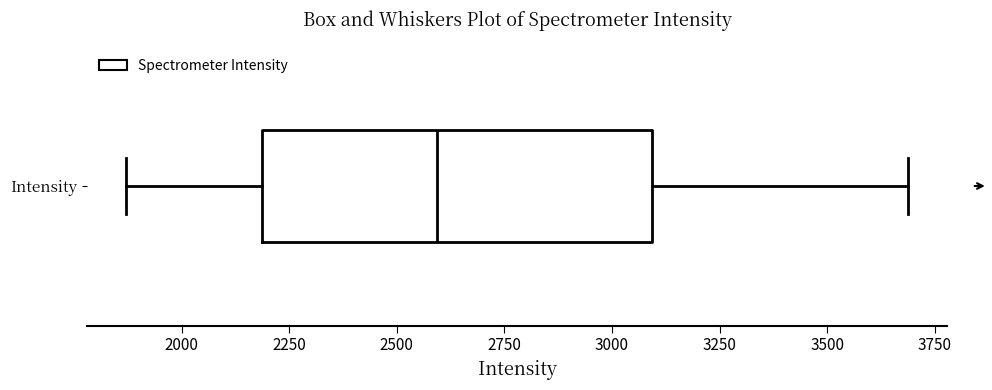

Transcribe this box plot: give where the median line is, the range the box spans, and where the two whiskers end, as read against the x-axis. The values are not printed on the chart, so give them approximately, as read against the axis.

median 2600, box 2200 to 3100, whiskers 1850 to 3700